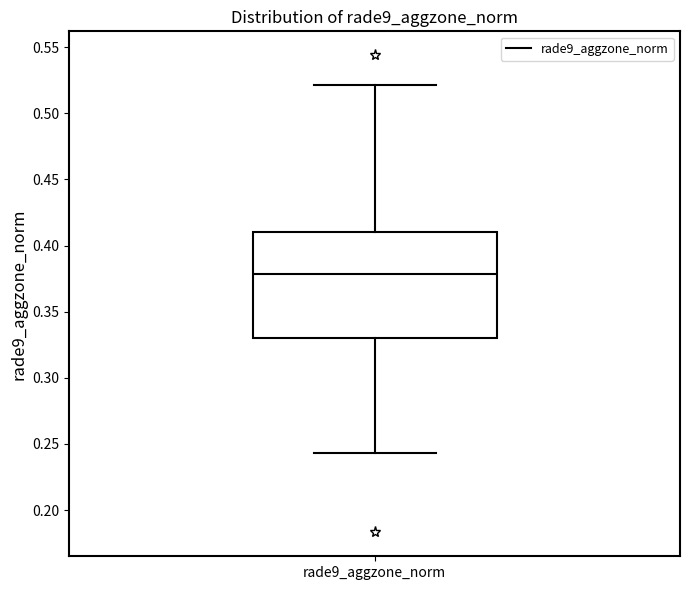

Transcribe this box plot: give where the median line is, the range the box spans, and where the two whiskers end, as read against the y-axis. The values are not printed on the chart, so give them approximately, as read against the axis.

median 0.380, box 0.330 to 0.410, whiskers 0.245 to 0.520